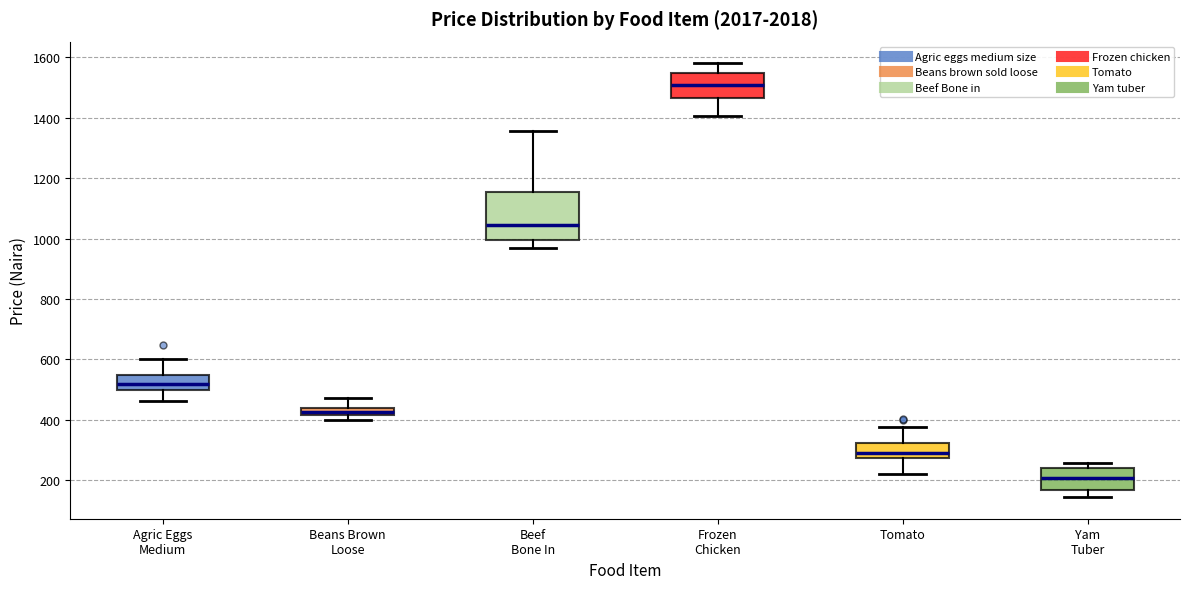

Which box is the tallest, from its lower edge to its upper edge?

Beef Bone In